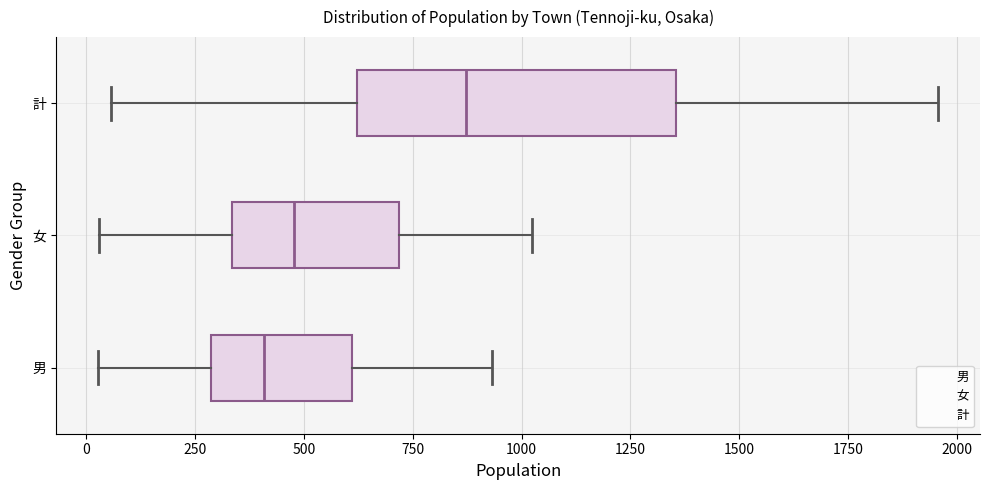

Which box has the furthest to the right median line?

計